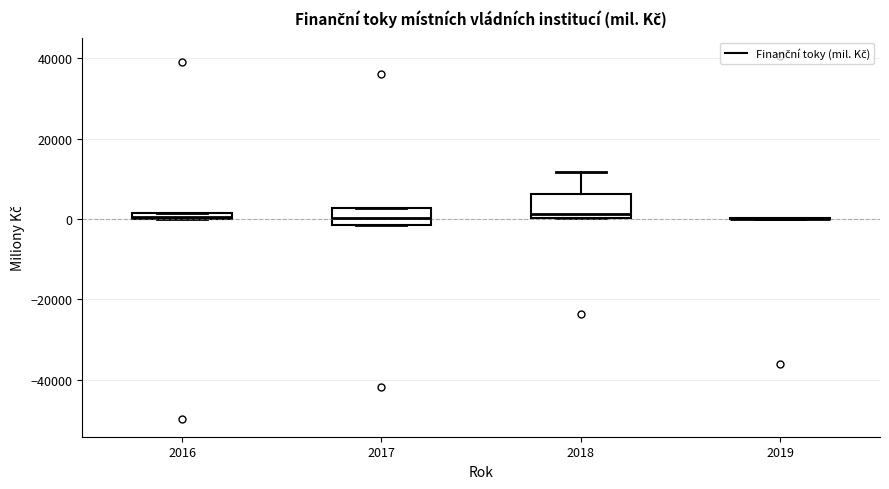

Where is the lower edge of the box at x = 2018 on the y-axis? The values are not printed on the chart, so give them approximately, as read against the axis.

0